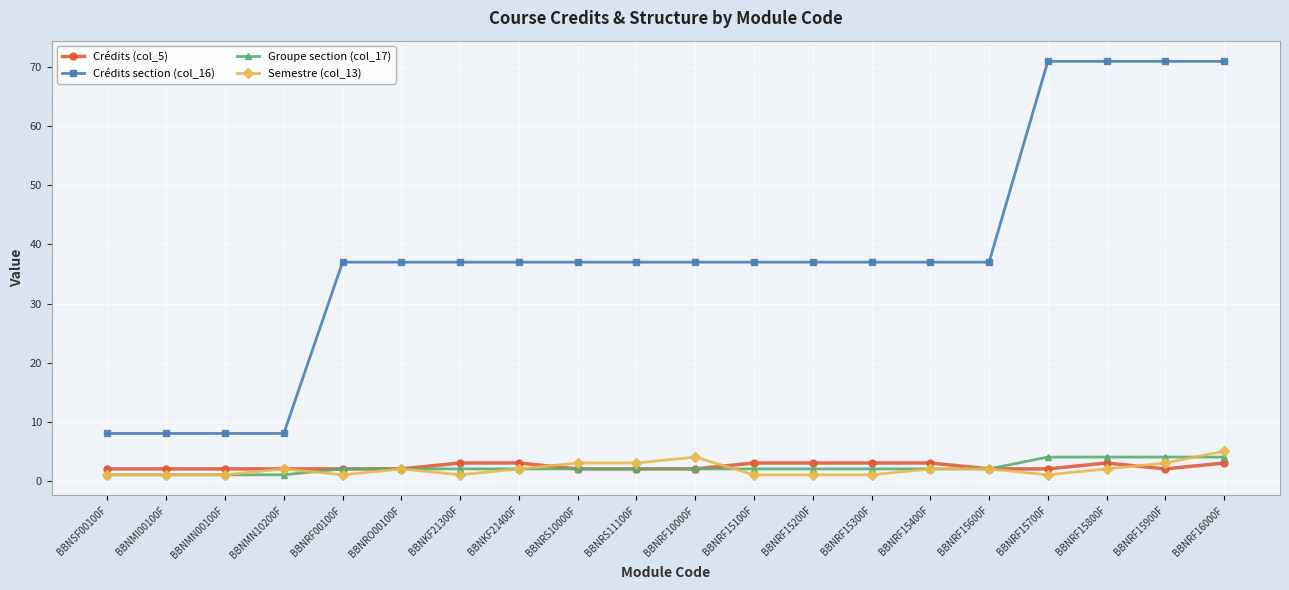

Reading left to right, extract all data points from this chart.

Crédits (col_5): BBNSF00100F=2	BBNMI00100F=2	BBNMN00100F=2	BBNMN10200F=2	BBNRF00100F=2	BBNRO00100F=2	BBNKF21300F=3	BBNKF21400F=3	BBNRS10000F=2	BBNRS11100F=2	BBNRF10000F=2	BBNRF15100F=3	BBNRF15200F=3	BBNRF15300F=3	BBNRF15400F=3	BBNRF15600F=2	BBNRF15700F=2	BBNRF15800F=3	BBNRF15900F=2	BBNRF16000F=3
Crédits section (col_16): BBNSF00100F=8	BBNMI00100F=8	BBNMN00100F=8	BBNMN10200F=8	BBNRF00100F=37	BBNRO00100F=37	BBNKF21300F=37	BBNKF21400F=37	BBNRS10000F=37	BBNRS11100F=37	BBNRF10000F=37	BBNRF15100F=37	BBNRF15200F=37	BBNRF15300F=37	BBNRF15400F=37	BBNRF15600F=37	BBNRF15700F=71	BBNRF15800F=71	BBNRF15900F=71	BBNRF16000F=71
Groupe section (col_17): BBNSF00100F=1	BBNMI00100F=1	BBNMN00100F=1	BBNMN10200F=1	BBNRF00100F=2	BBNRO00100F=2	BBNKF21300F=2	BBNKF21400F=2	BBNRS10000F=2	BBNRS11100F=2	BBNRF10000F=2	BBNRF15100F=2	BBNRF15200F=2	BBNRF15300F=2	BBNRF15400F=2	BBNRF15600F=2	BBNRF15700F=4	BBNRF15800F=4	BBNRF15900F=4	BBNRF16000F=4
Semestre (col_13): BBNSF00100F=1	BBNMI00100F=1	BBNMN00100F=1	BBNMN10200F=2	BBNRF00100F=1	BBNRO00100F=2	BBNKF21300F=1	BBNKF21400F=2	BBNRS10000F=3	BBNRS11100F=3	BBNRF10000F=4	BBNRF15100F=1	BBNRF15200F=1	BBNRF15300F=1	BBNRF15400F=2	BBNRF15600F=2	BBNRF15700F=1	BBNRF15800F=2	BBNRF15900F=3	BBNRF16000F=5